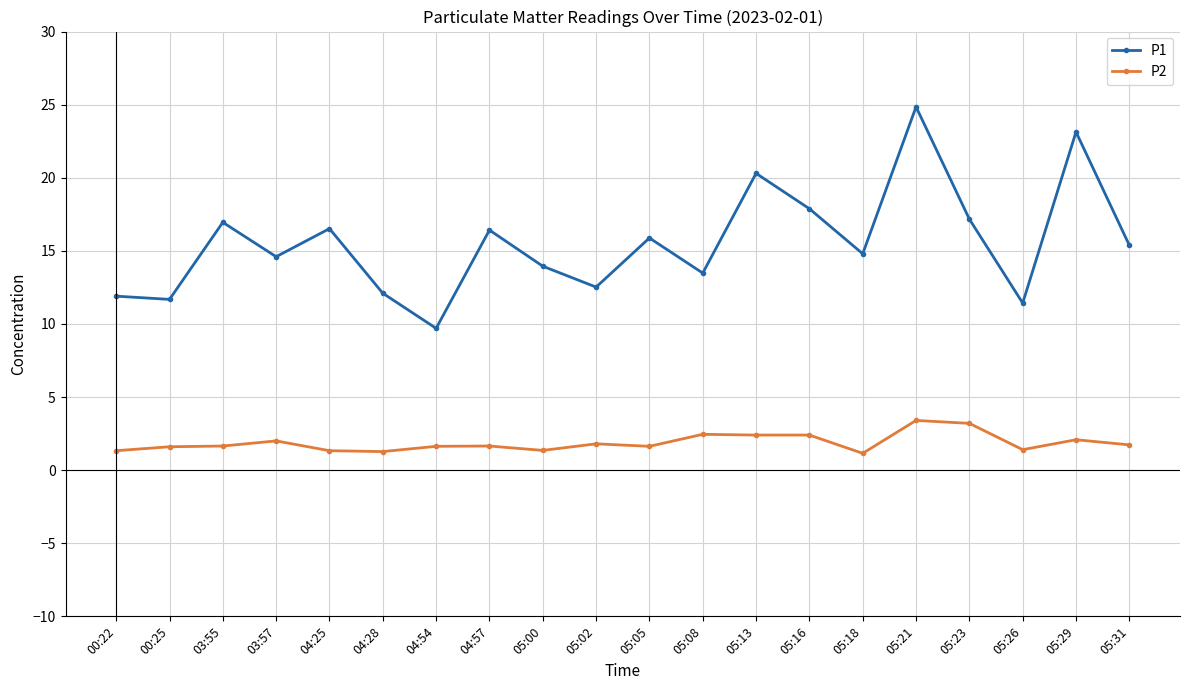

What is the label of the 18th point from the right?

03:55